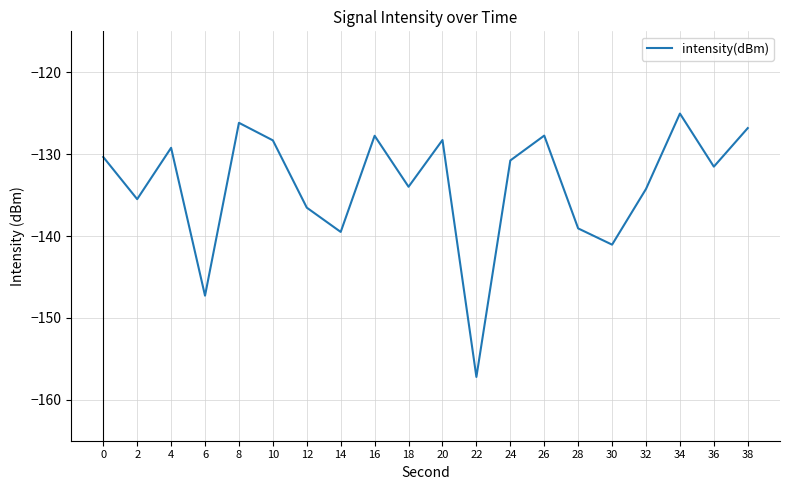

The chart shows a value of -27.4 at 26. True or false?

False